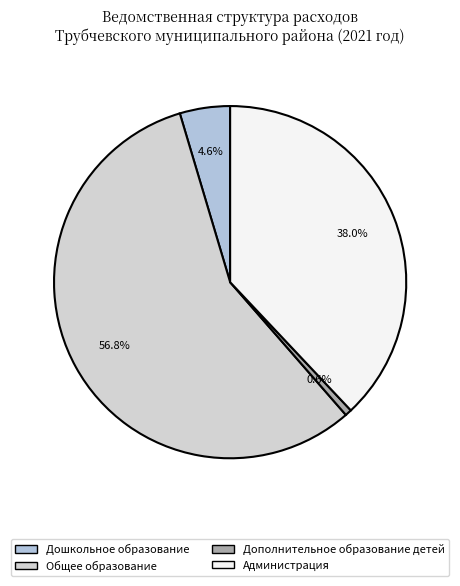

To the nearest percent, what portion does Дополнительное образование детей represent?

1%